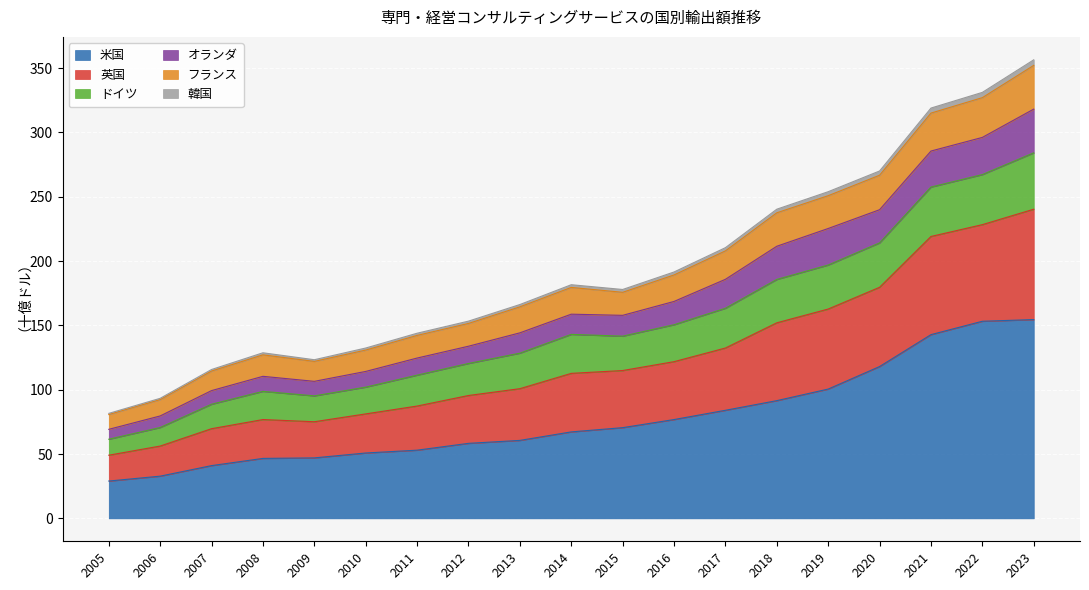

Is the value of 英国 at 2018 greater than the value of フランス at 2005?

Yes